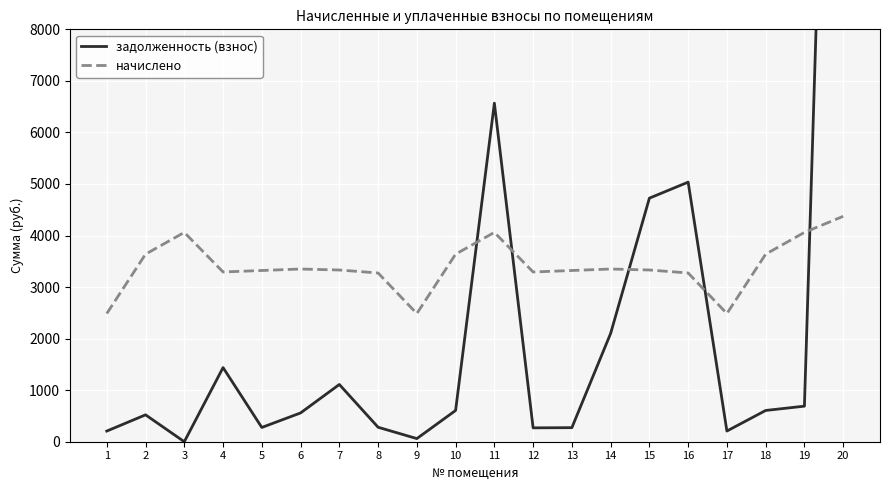

Reading left to right, transcribe all the data shown in this chart.

задолженность (взнос): 206.6	521.5	0.0	1438.2	276.7	558.4	1110.4	280.7	60.7	606.4	6567.9	269.1	272.7	2101.0	4724.9	5035.7	207.3	606.4	689.9	25070.6
начислено: 2486.4	3638.4	4060.8	3292.8	3321.6	3350.4	3331.2	3273.6	2486.4	3638.4	4060.8	3292.8	3321.6	3350.4	3331.2	3273.6	2486.4	3638.4	4060.8	4372.8